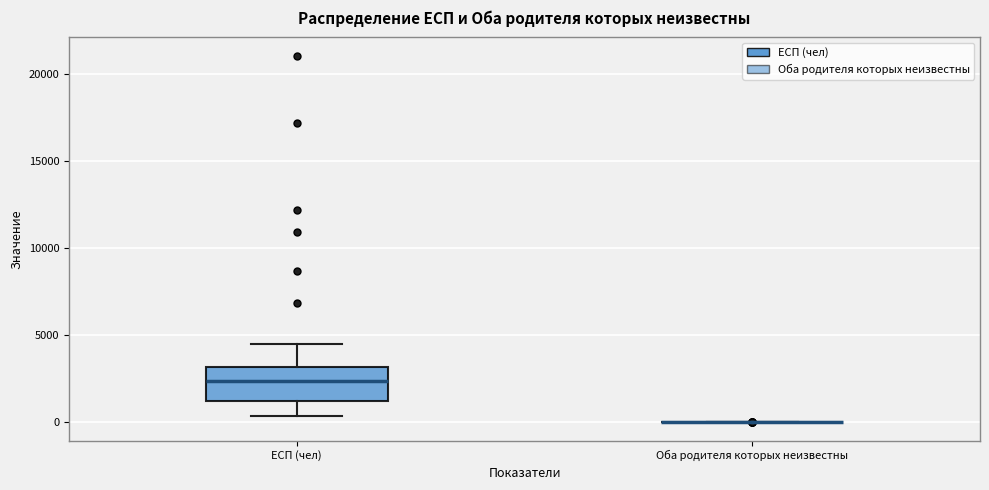

Reading left to right, read every box against the y-axis: the position of its median line, the range the box covers, and the ends of its whiskers. The values are not printed on the chart, so give them approximately, as read against the axis.

ЕСП (чел): median 2500, box 1000 to 3000, whiskers 500 to 4500
Оба родителя которых неизвестны: box collapsed to a line at 0, whiskers 0 to 0